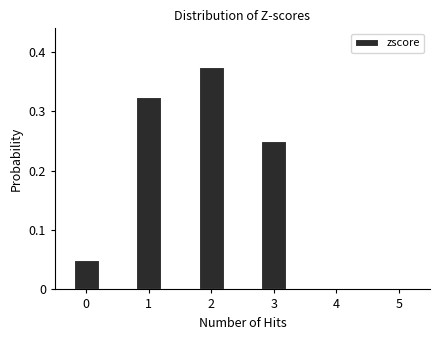

What is the sum of all values?

1.0